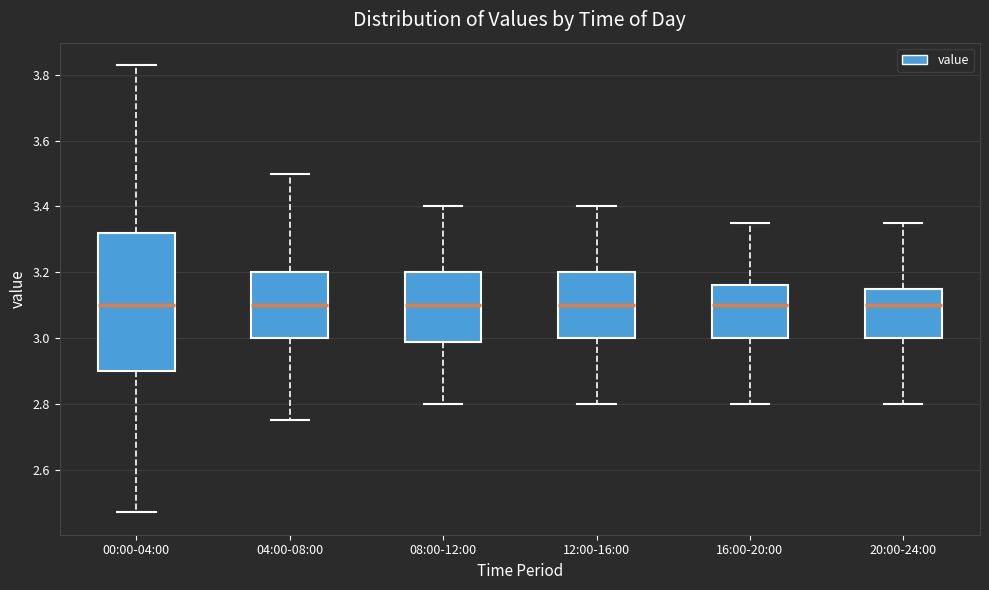

Reading left to right, read every box against the y-axis: the position of its median line, the range the box covers, and the ends of its whiskers. The values are not printed on the chart, so give them approximately, as read against the axis.

00:00-04:00: median 3.10, box 2.90 to 3.32, whiskers 2.48 to 3.84
04:00-08:00: median 3.10, box 3.00 to 3.20, whiskers 2.76 to 3.50
08:00-12:00: median 3.10, box 2.98 to 3.20, whiskers 2.80 to 3.40
12:00-16:00: median 3.10, box 3.00 to 3.20, whiskers 2.80 to 3.40
16:00-20:00: median 3.10, box 3.00 to 3.16, whiskers 2.80 to 3.36
20:00-24:00: median 3.10, box 3.00 to 3.16, whiskers 2.80 to 3.36